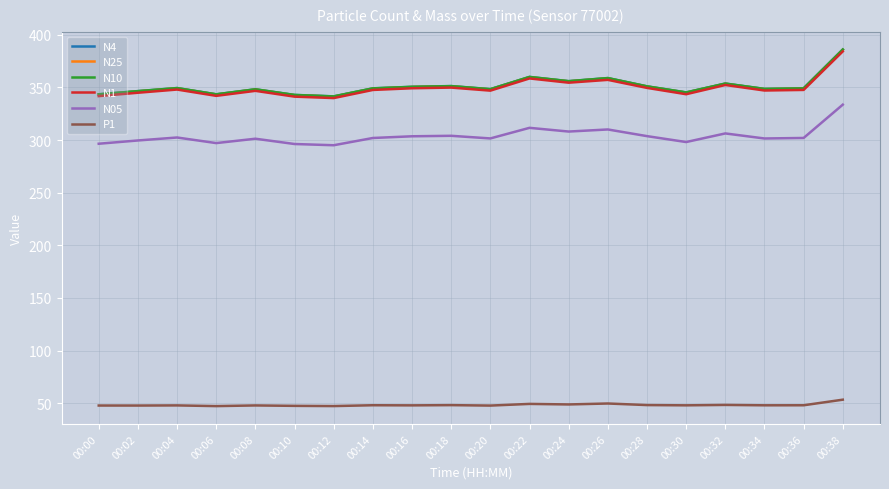

What is the highest value of the N1 series?

384.3